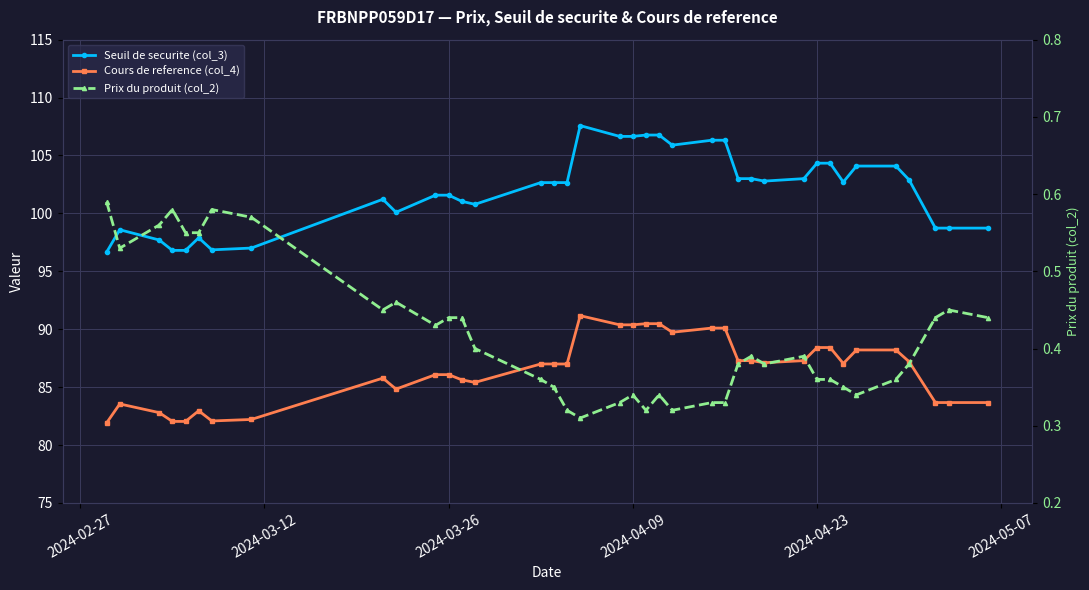

Which series has the largest total across all categories?

Seuil de securite (col_3)